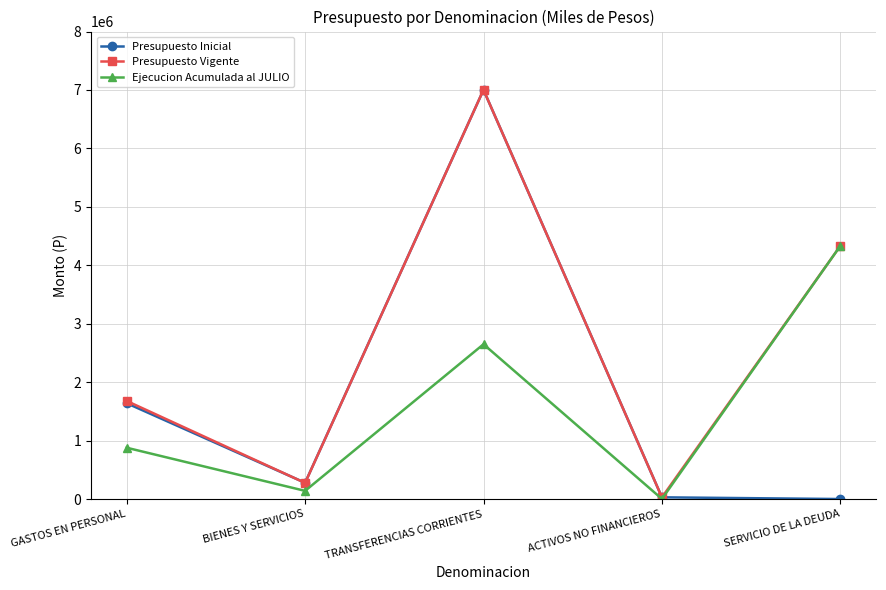

True or false: Presupuesto Vigente has a value of 275844 at BIENES Y SERVICIOS.

True